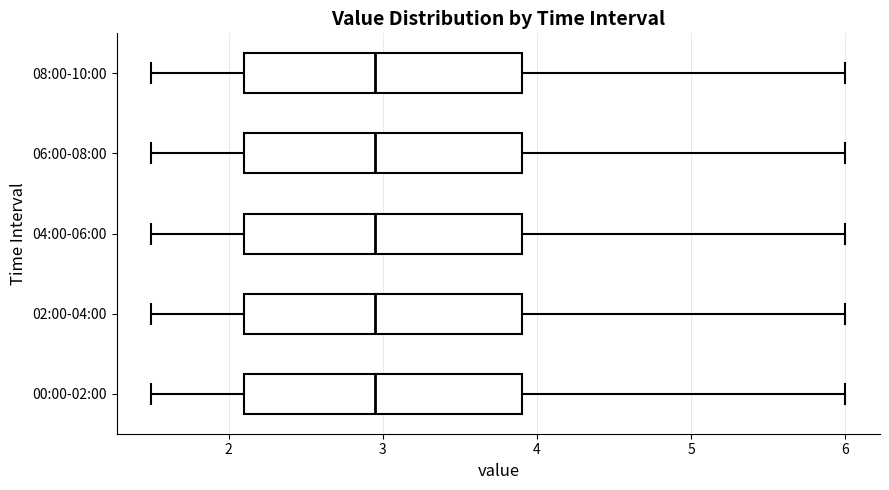

Reading bottom to top, transcribe this box plot: for each box, give where its median line is, the range the box spans, and where its two whiskers end, as read against the x-axis. The values are not printed on the chart, so give them approximately, as read against the axis.

00:00-02:00: median 3.0, box 2.1 to 3.9, whiskers 1.5 to 6.0
02:00-04:00: median 3.0, box 2.1 to 3.9, whiskers 1.5 to 6.0
04:00-06:00: median 3.0, box 2.1 to 3.9, whiskers 1.5 to 6.0
06:00-08:00: median 3.0, box 2.1 to 3.9, whiskers 1.5 to 6.0
08:00-10:00: median 3.0, box 2.1 to 3.9, whiskers 1.5 to 6.0